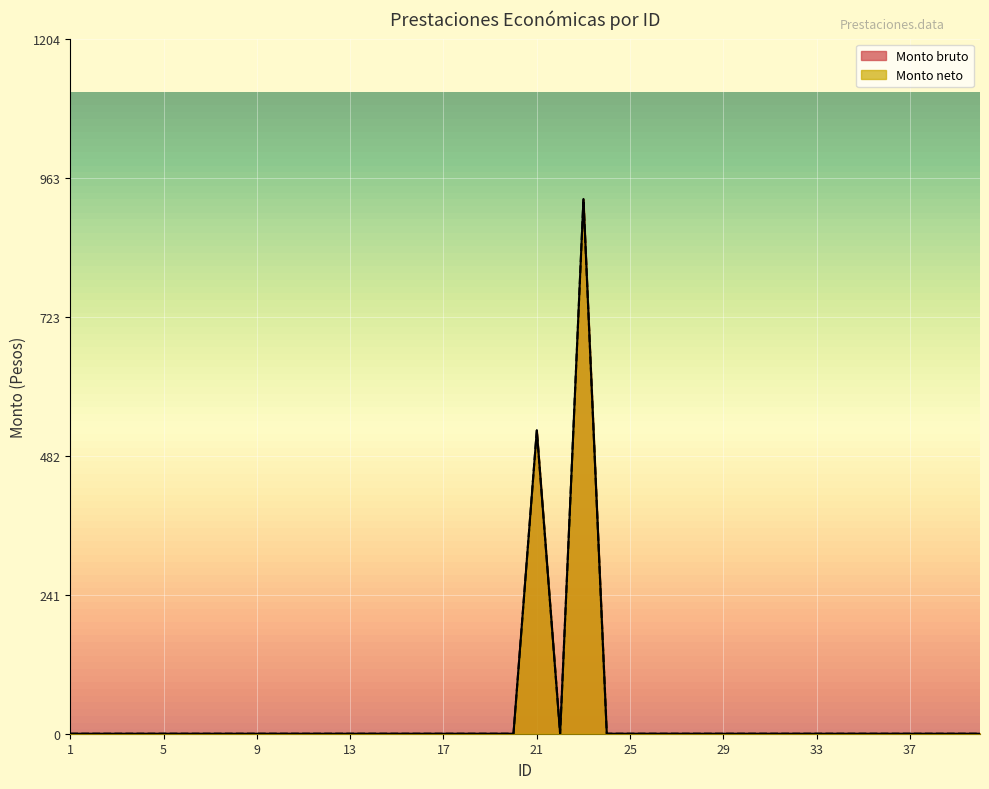

Reading left to right, list all the values displayed in this chart.

Monto bruto: 0.0	0.0	0.0	0.0	0.0	0.0	0.0	0.0	0.0	0.0	0.0	0.0	0.0	0.0	0.0	0.0	0.0	0.0	0.0	0.0	525.4	0.0	926.3	0.0	0.0	0.0	0.0	0.0	0.0	0.0	0.0	0.0	0.0	0.0	0.0	0.0	0.0	0.0	0.0	0.0
Monto neto: 0.0	0.0	0.0	0.0	0.0	0.0	0.0	0.0	0.0	0.0	0.0	0.0	0.0	0.0	0.0	0.0	0.0	0.0	0.0	0.0	525.4	0.0	926.3	0.0	0.0	0.0	0.0	0.0	0.0	0.0	0.0	0.0	0.0	0.0	0.0	0.0	0.0	0.0	0.0	0.0